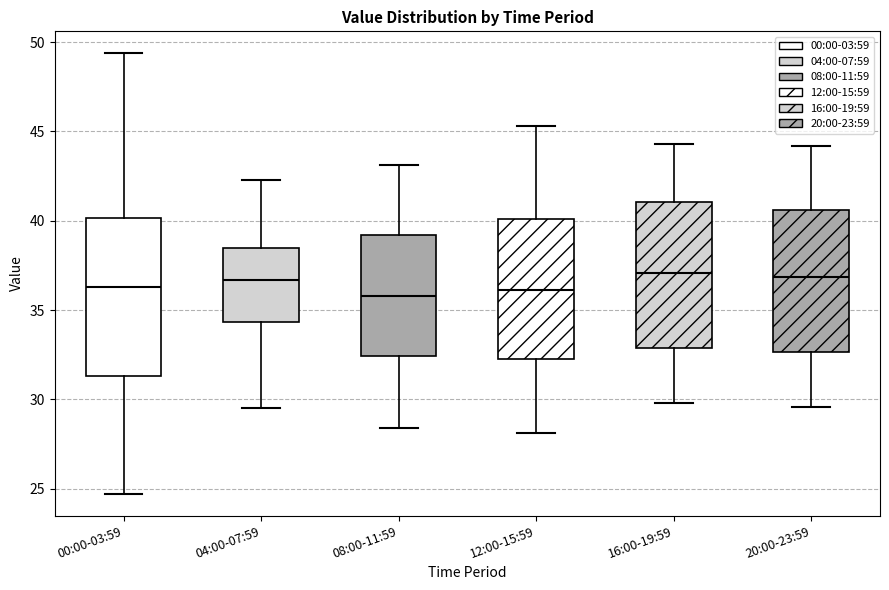

Where is the lower edge of the box for 16:00-19:59 on the y-axis? The values are not printed on the chart, so give them approximately, as read against the axis.

33.0